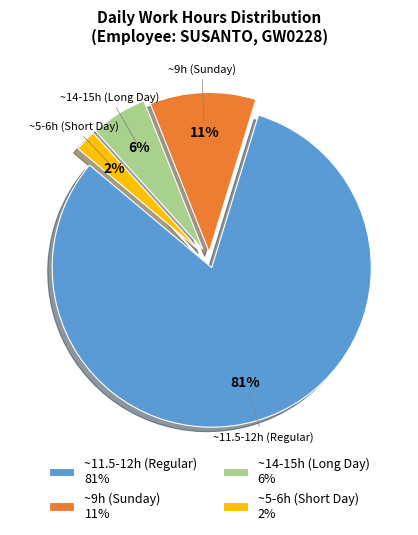

To the nearest percent, what percentage of the pie is ~9h (Sunday) 11%?

11%